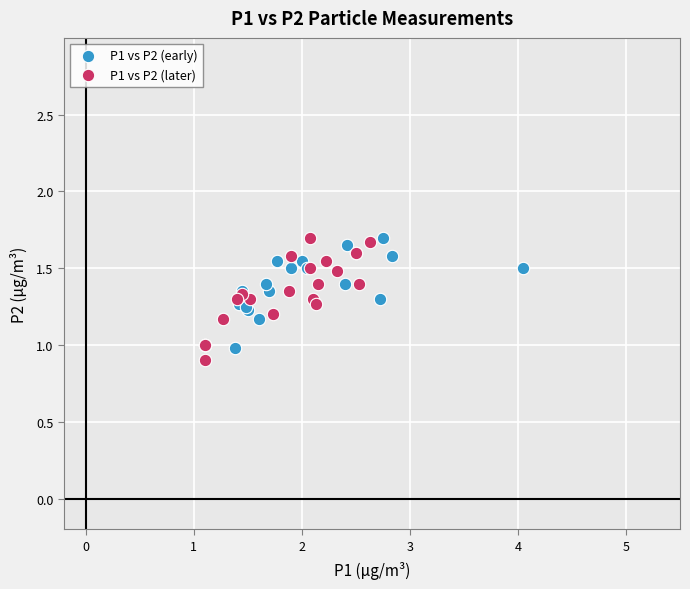

What are all the series names shown in the legend?

P1 vs P2 (early), P1 vs P2 (later)